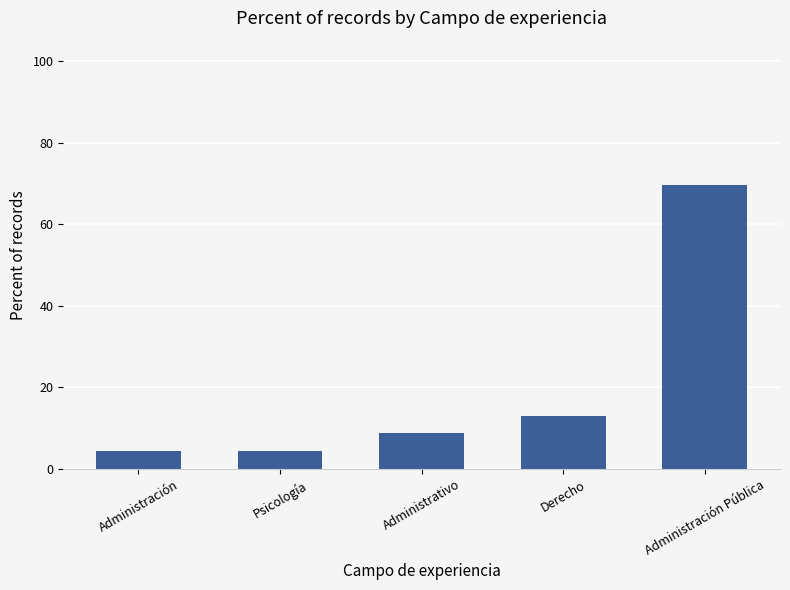

Is it true that the value at Administrativo is 12.6?

False